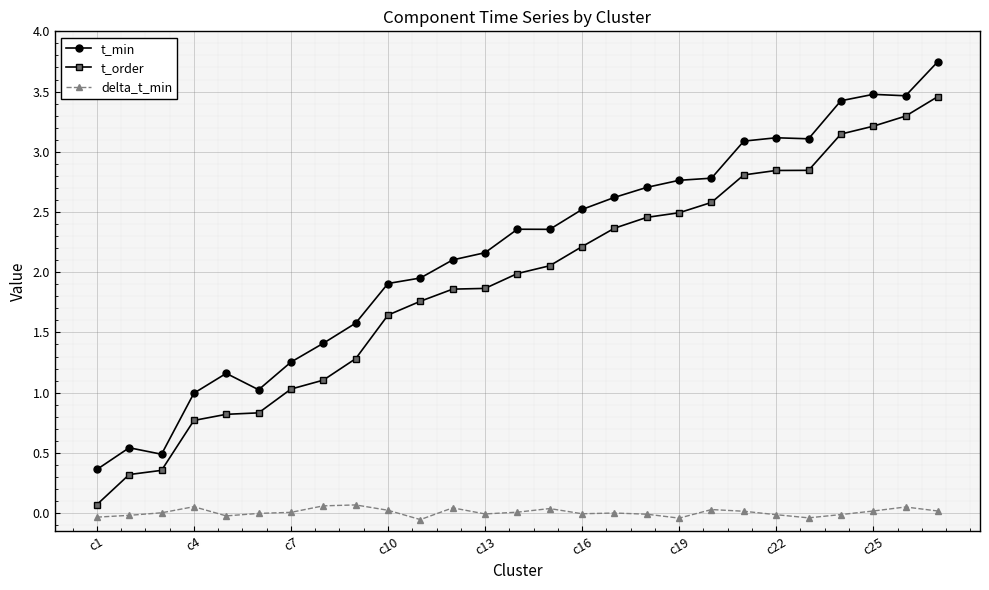

What is the difference between the second highest and second lowest values in the t_order series?

3.0